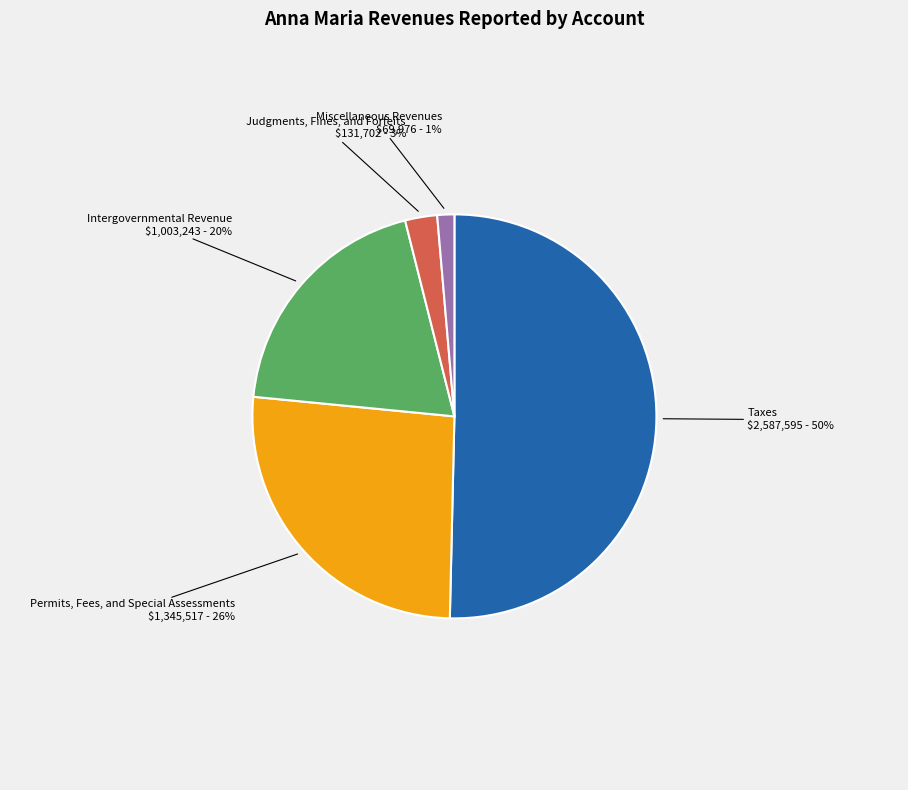

To the nearest percent, what is the difference between the largest and smallest slice percentages?

49%